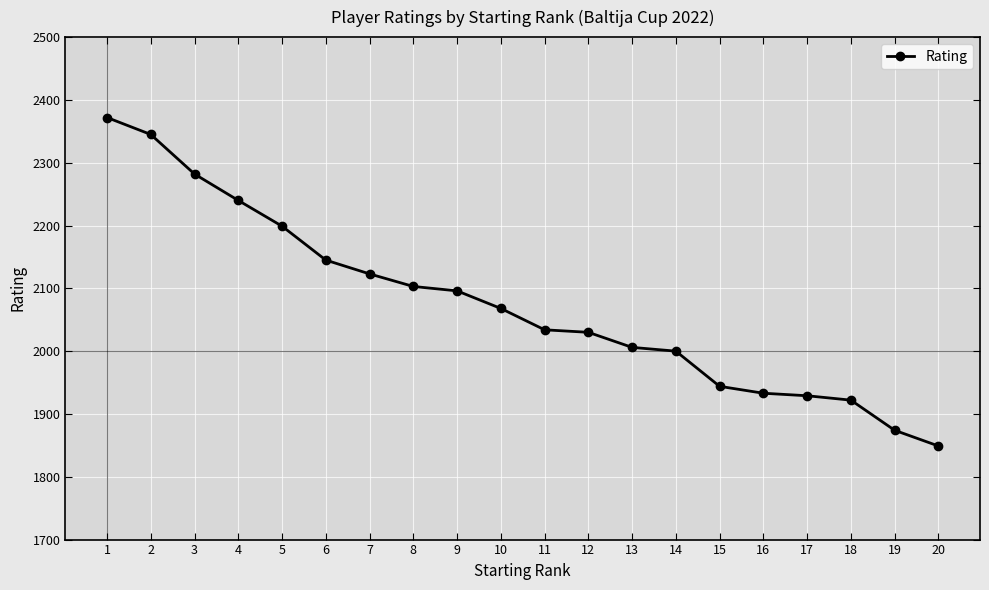

Where does the data first go above 2068?

1